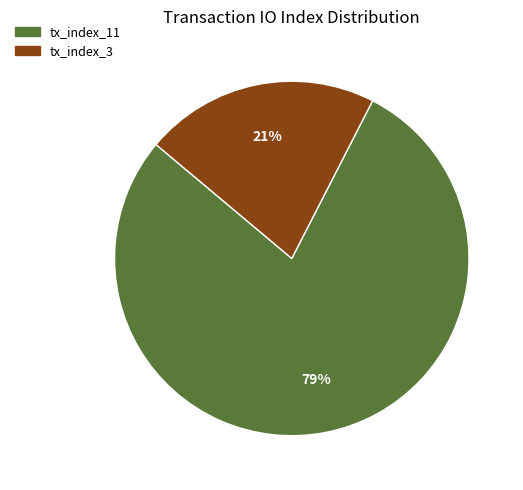

Is it true that tx_index_11 is 65% of the pie?

False